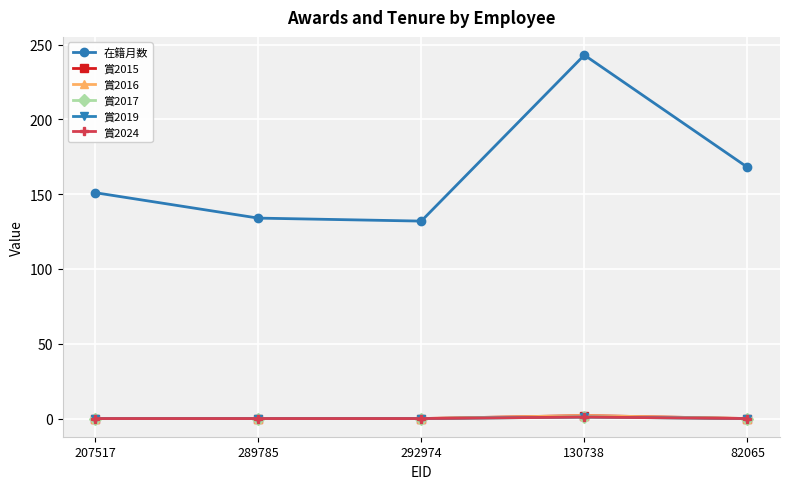

Which series has the largest range (max minus min)?

在籍月数